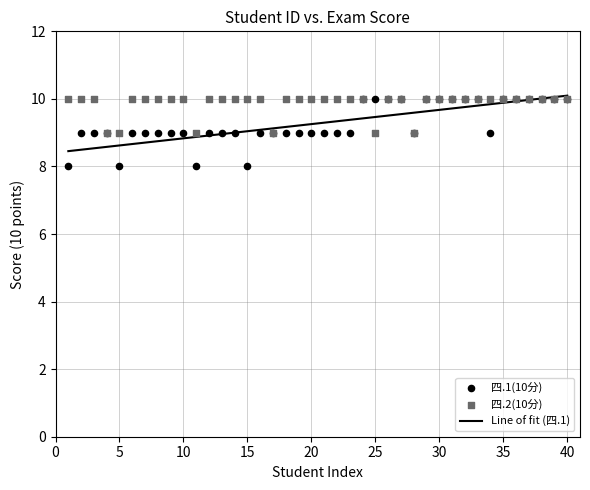

Which series has the largest Y range (max minus min)?

四.1(10分)